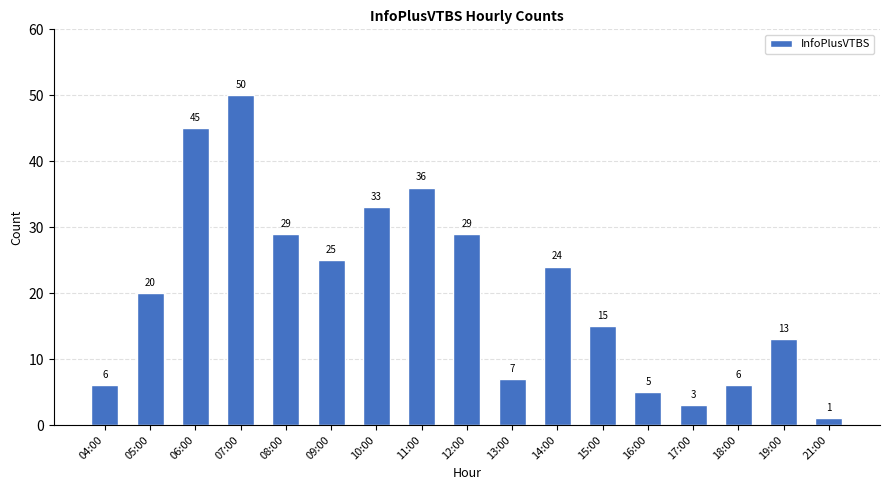

How many series are shown in this chart?

1